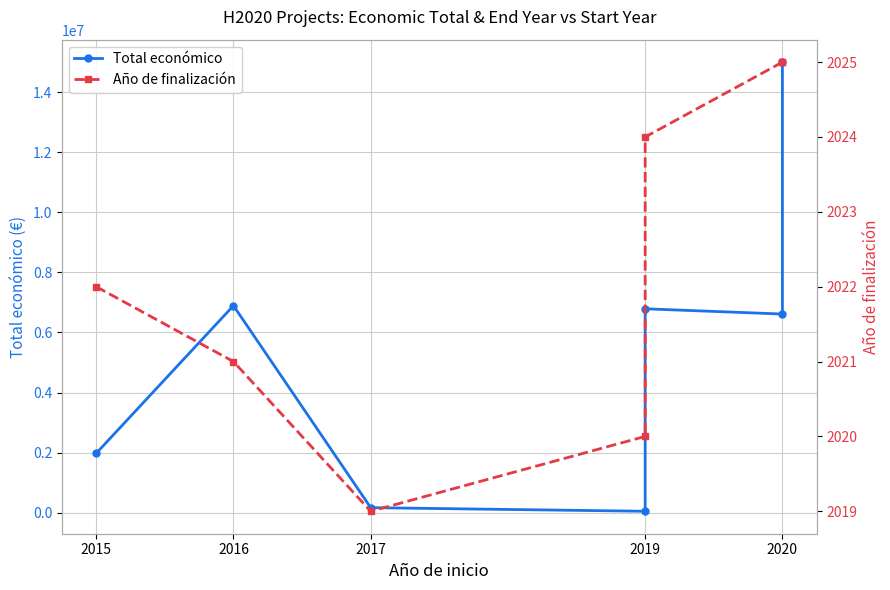

Between 2016 and 2019, which series saw the biggest shift?

Total económico